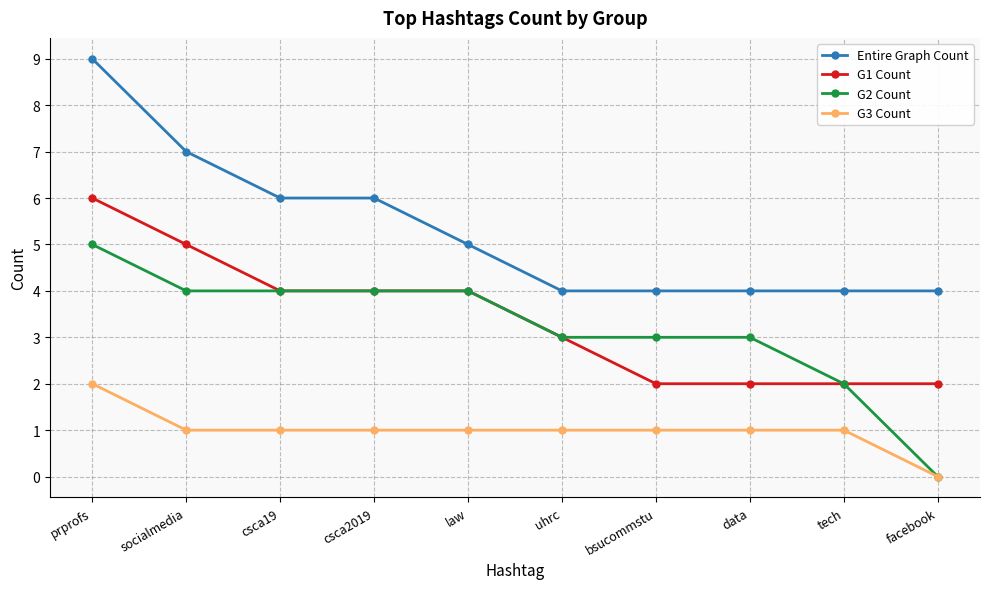

Does the chart have visible grid lines?

Yes